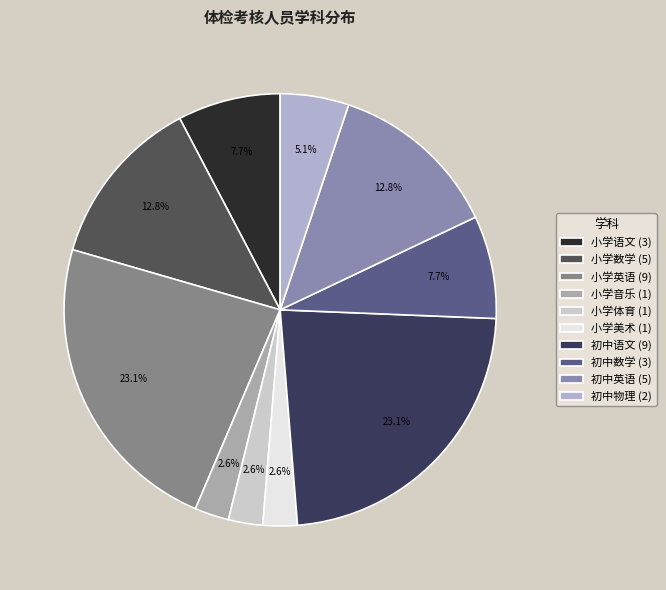

Count the number of slices in the pie.

10